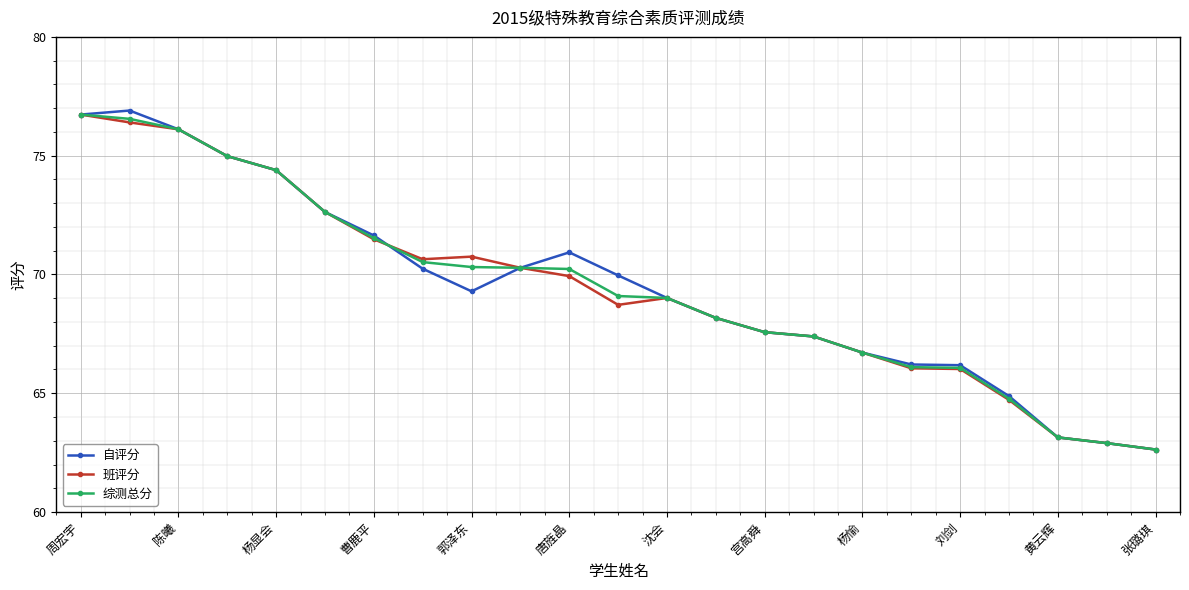

What is the maximum value for 综测总分?

76.7